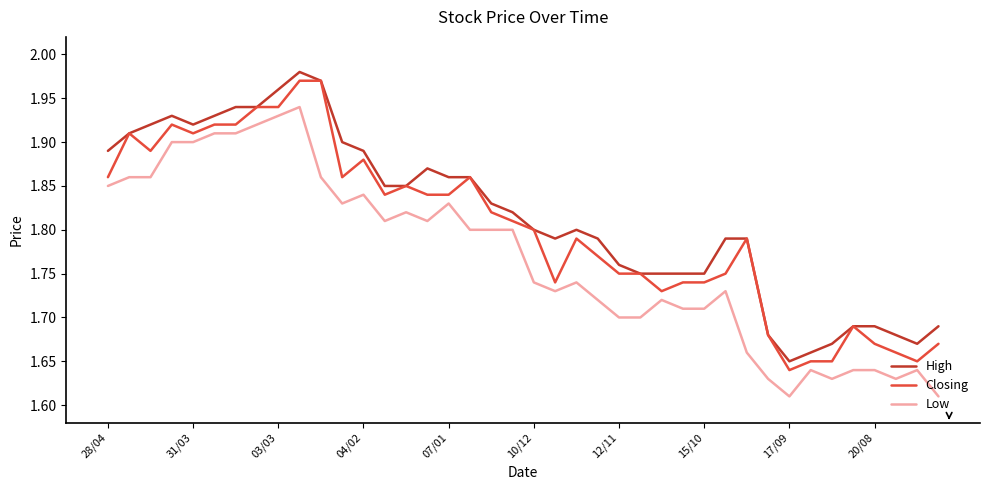

True or false: Closing and Low cross at least once.

False